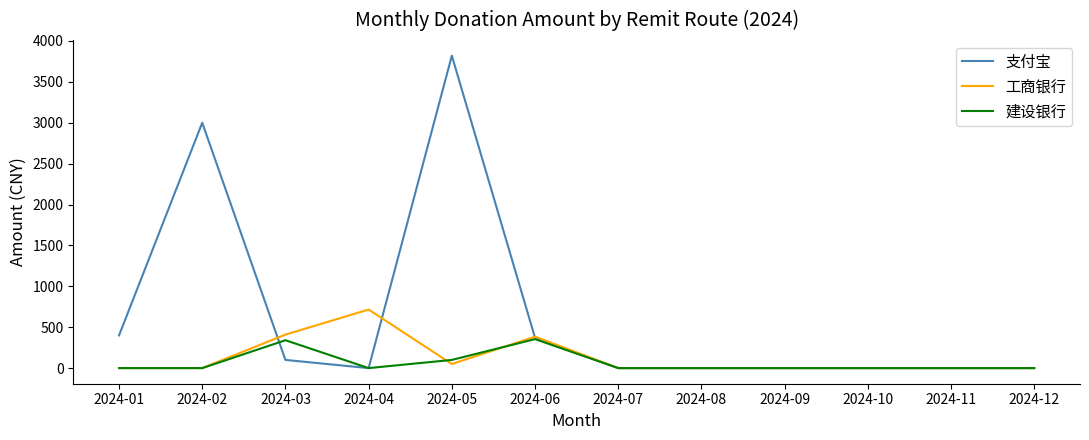

What is the difference between the highest and lowest values at 2024-02?

3000.0